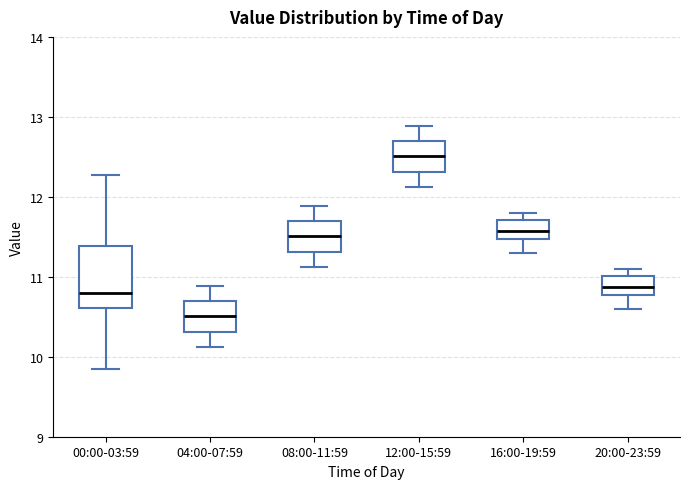

Reading left to right, read every box against the y-axis: the position of its median line, the range the box covers, and the ends of its whiskers. The values are not printed on the chart, so give them approximately, as read against the axis.

00:00-03:59: median 10.8, box 10.6 to 11.4, whiskers 9.9 to 12.3
04:00-07:59: median 10.5, box 10.3 to 10.7, whiskers 10.1 to 10.9
08:00-11:59: median 11.5, box 11.3 to 11.7, whiskers 11.1 to 11.9
12:00-15:59: median 12.5, box 12.3 to 12.7, whiskers 12.1 to 12.9
16:00-19:59: median 11.6, box 11.5 to 11.7, whiskers 11.3 to 11.8
20:00-23:59: median 10.9, box 10.8 to 11.0, whiskers 10.6 to 11.1